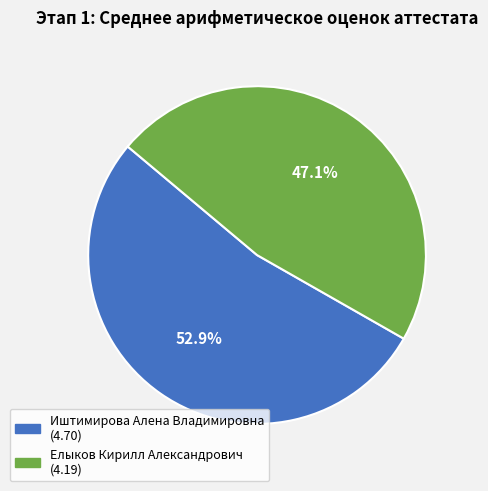

Approximately how many times larger is the value at Иштимирова Алена Владимировна compared to Елыков Кирилл Александрович?

1.1